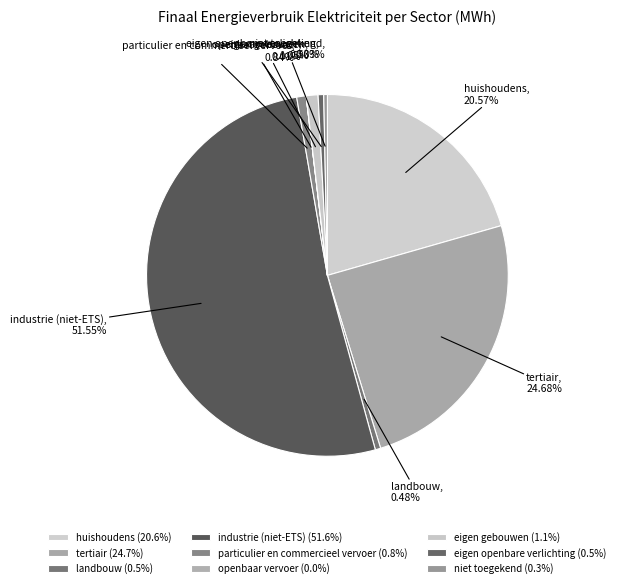

How much of the chart is everything except eigen openbare verlichting?

99.5%